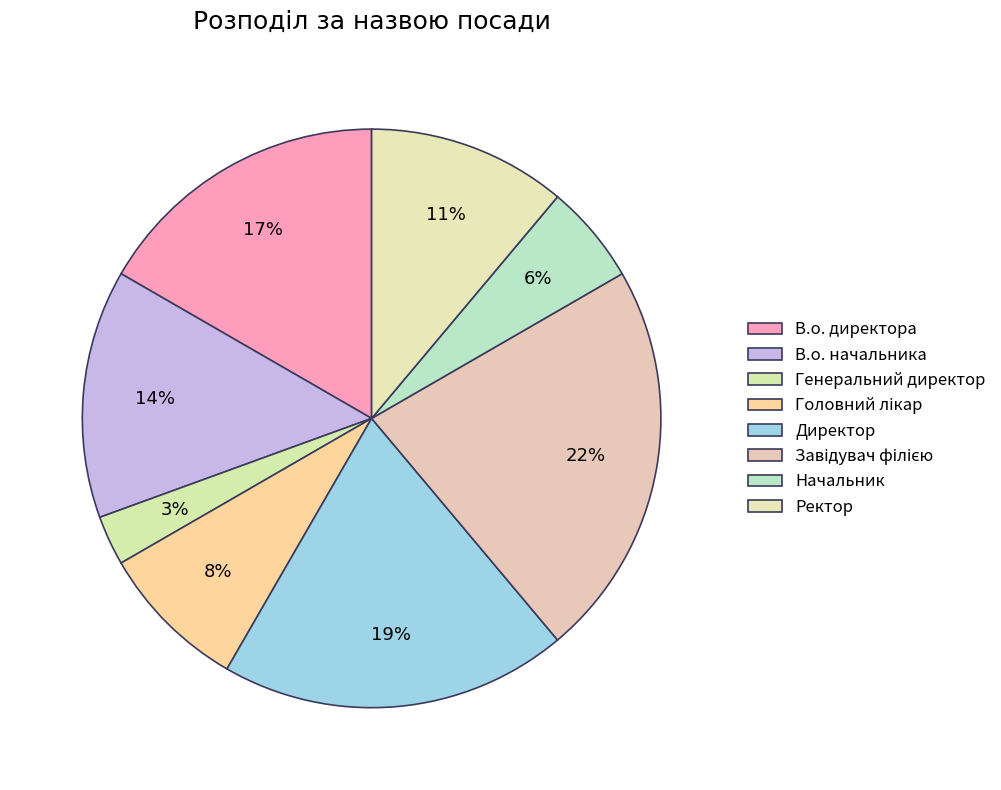

Which slice is the largest?

Завідувач філією